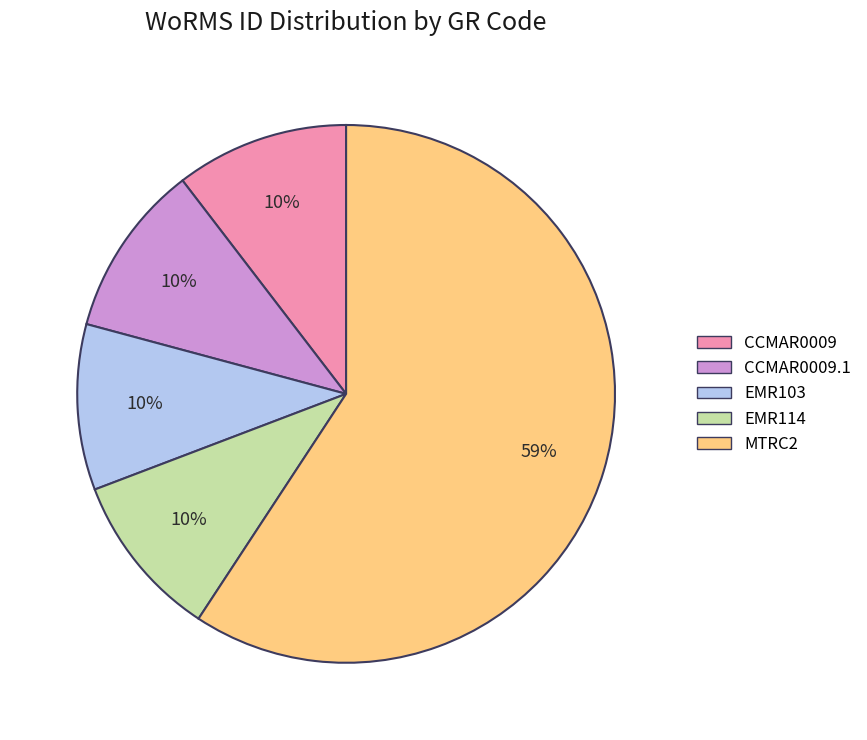

To the nearest percent, what is the difference between the largest and smallest slice percentages?

49%